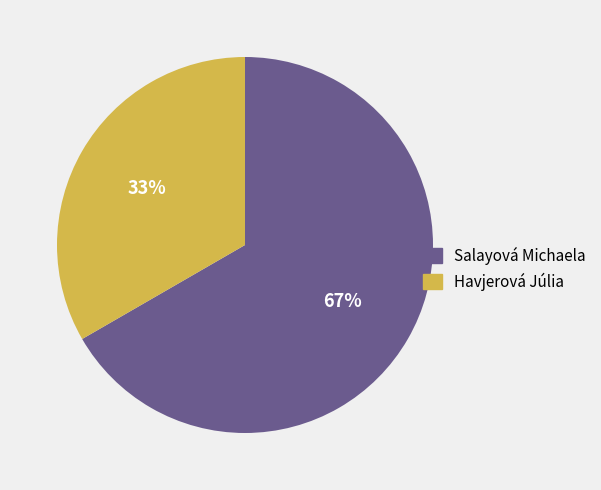

What is the ratio of the value at Havjerová Júlia to the value at Salayová Michaela?

0.5